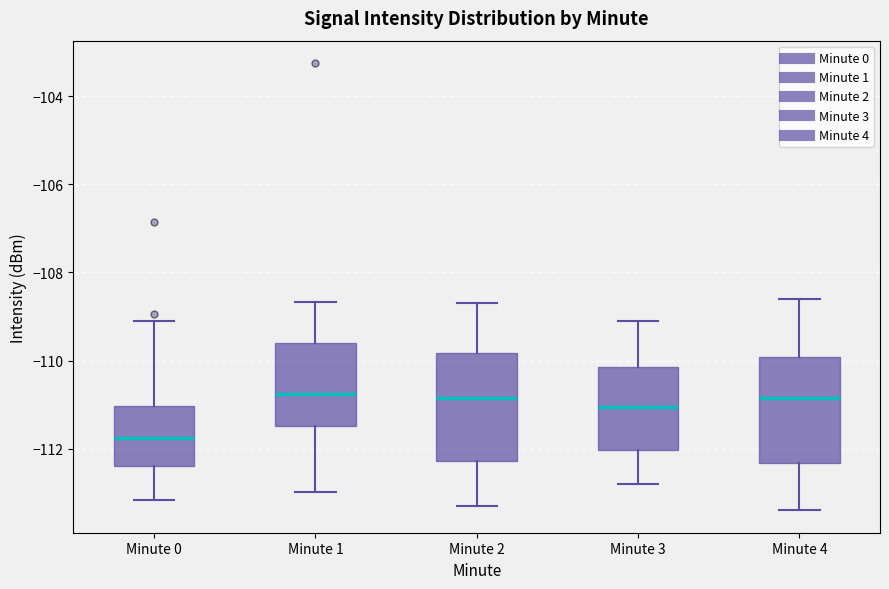

Where is the upper edge of the box for Minute 3 on the y-axis? The values are not printed on the chart, so give them approximately, as read against the axis.

-110.2